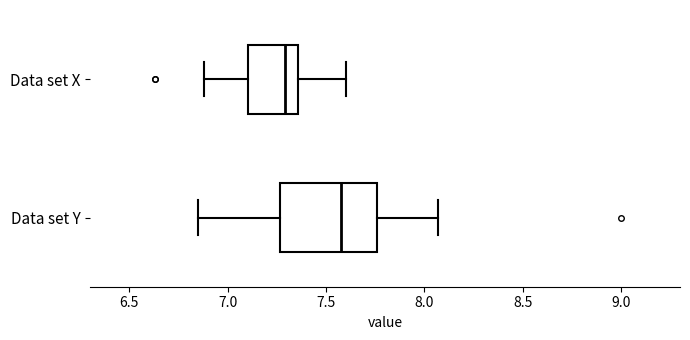

Reading bottom to top, read every box against the x-axis: the position of its median line, the range the box covers, and the ends of its whiskers. The values are not printed on the chart, so give them approximately, as read against the axis.

Data set Y: median 7.60, box 7.25 to 7.75, whiskers 6.85 to 8.05
Data set X: median 7.30, box 7.10 to 7.35, whiskers 6.90 to 7.60